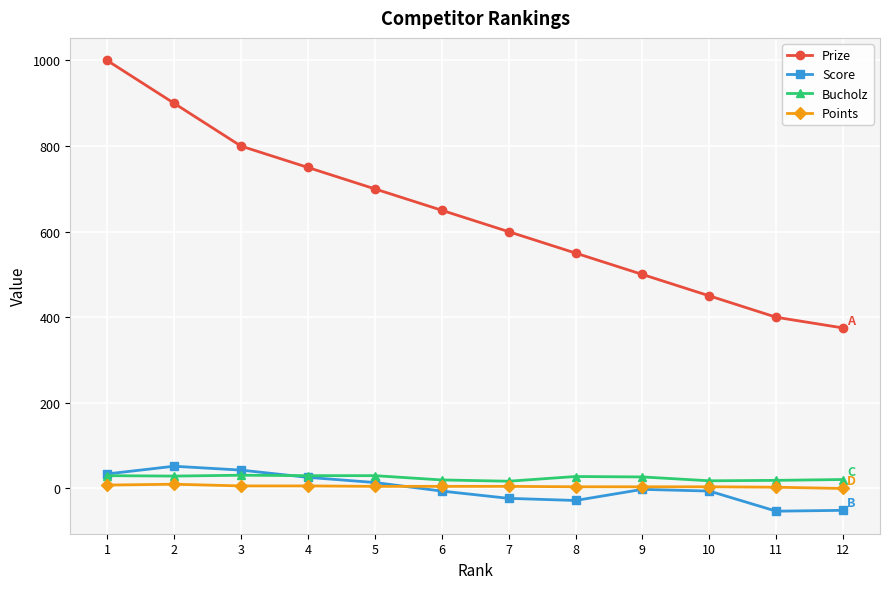

What is the maximum value for Prize?

1000